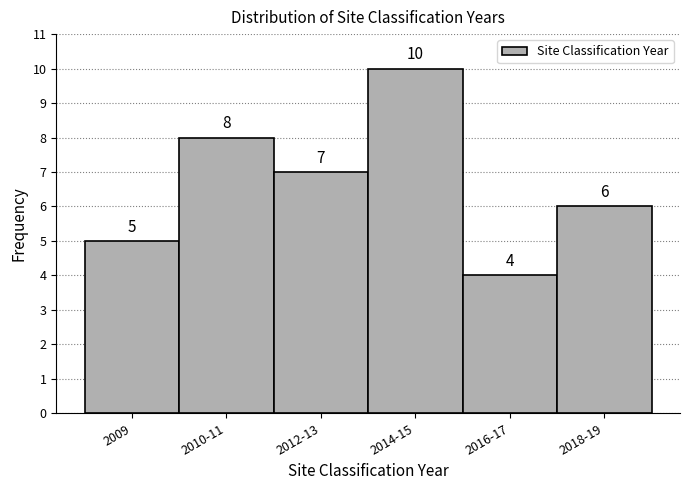

Reading left to right, list all the values displayed in this chart.

5	8	7	10	4	6